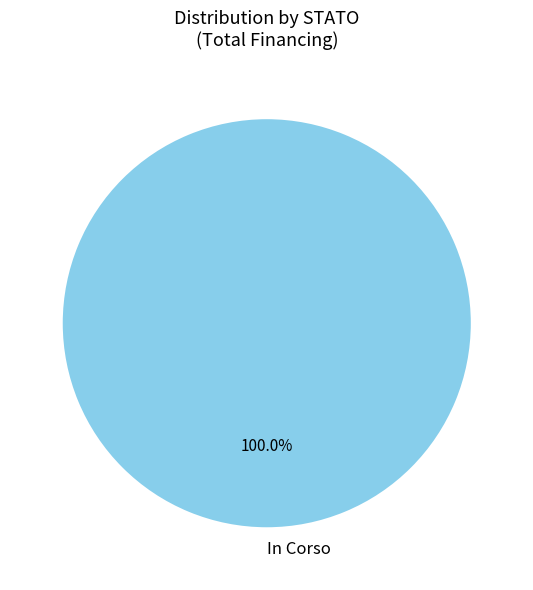

Count the number of slices in the pie.

1